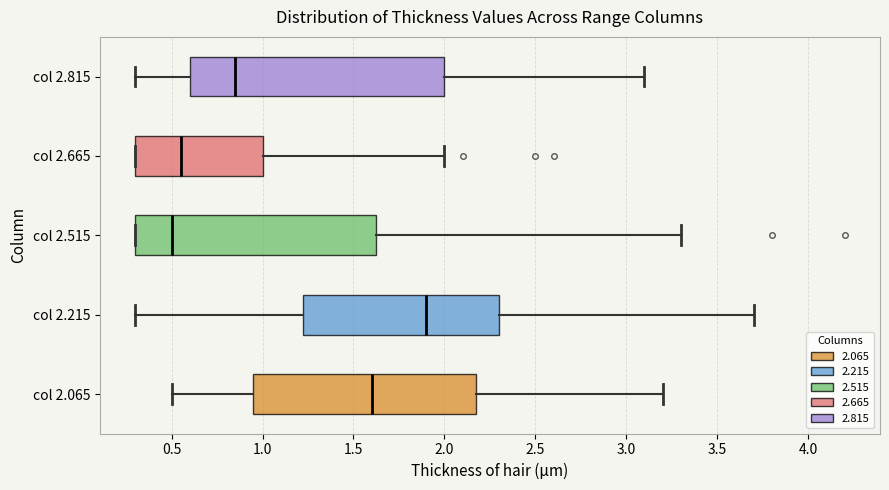

Which box has the furthest to the right median line?

col 2.215